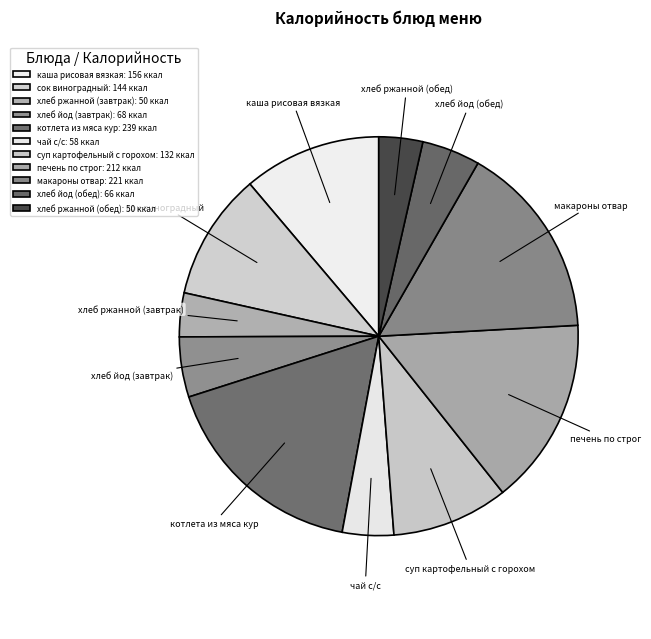

Do хлеб йод (обед) and суп картофельный с горохом together represent more than half of the pie?

No